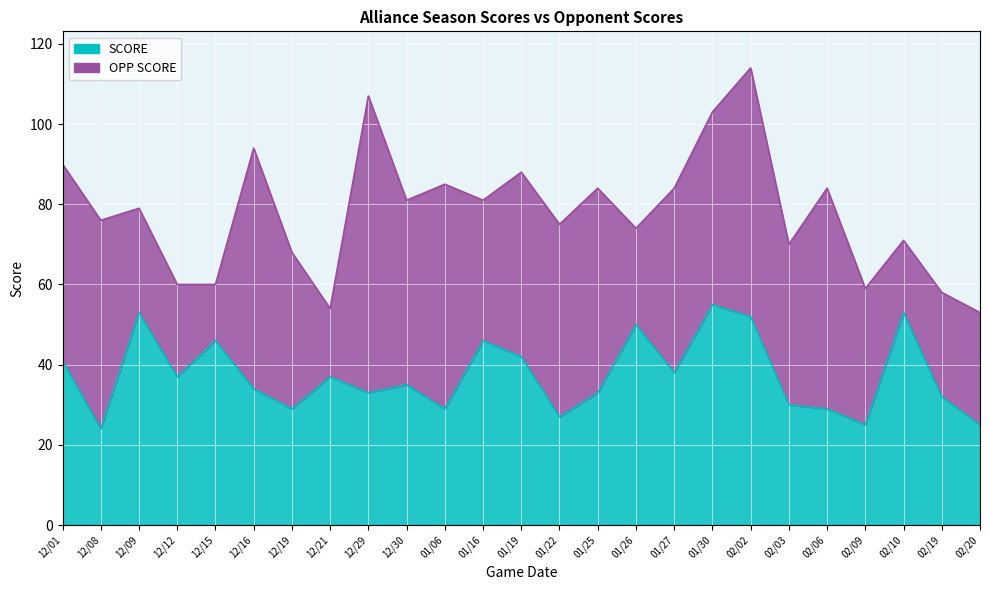

At which category does the data reach its first local peak?

12/09